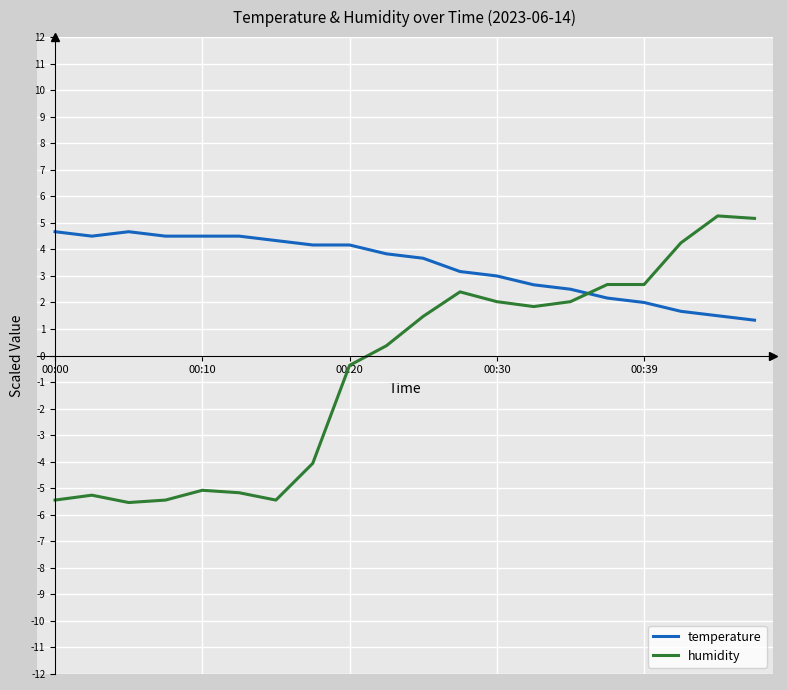

How many times do temperature and humidity cross each other?

1